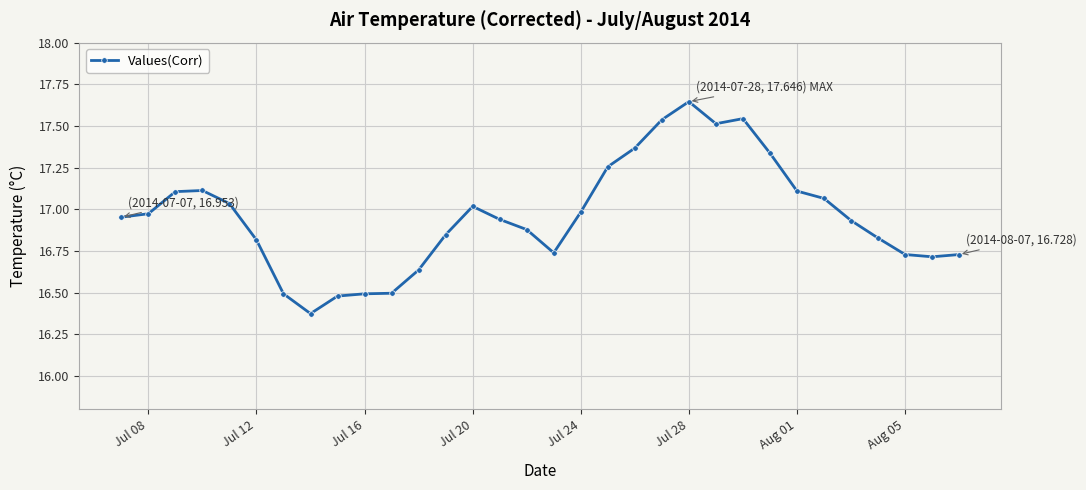

True or false: the data has more than 2 interior local peaks.

True